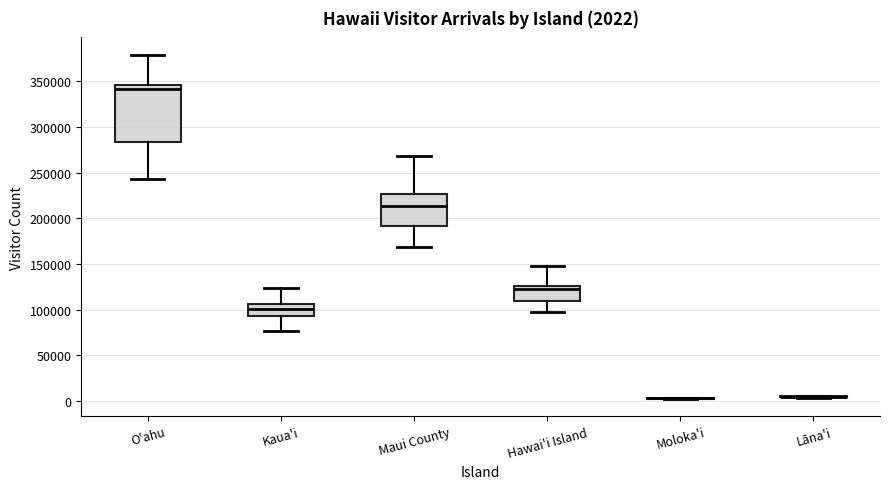

Which box is the tallest, from its lower edge to its upper edge?

O'ahu